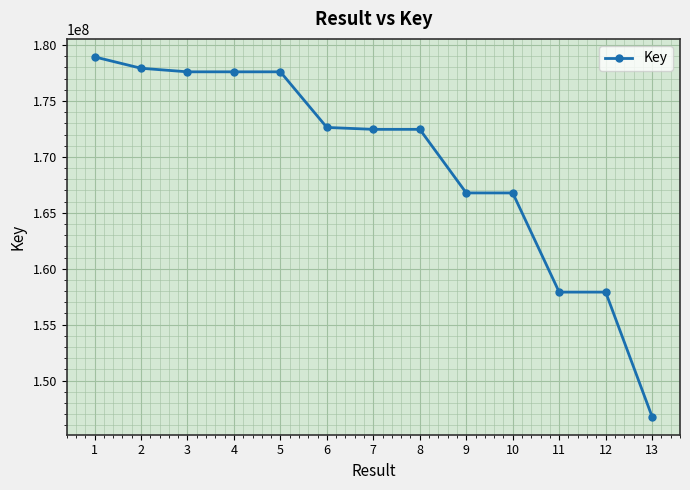

How many values are below 172462955?

6